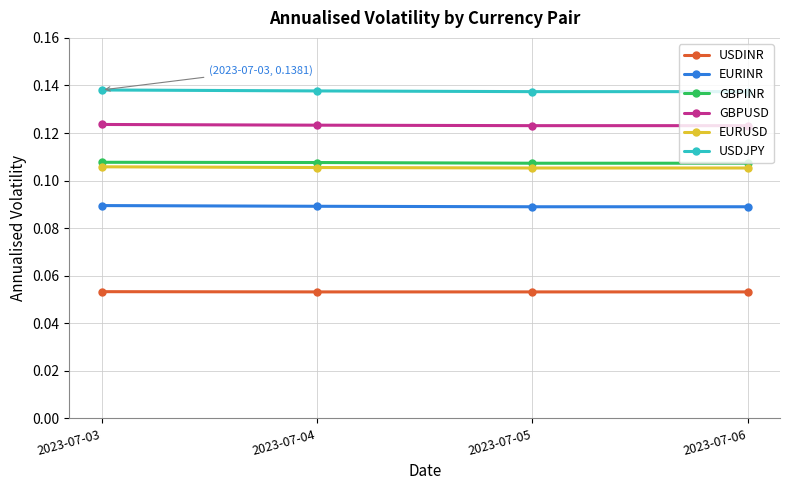

What is the total value across all series at 2023-07-04?

0.6